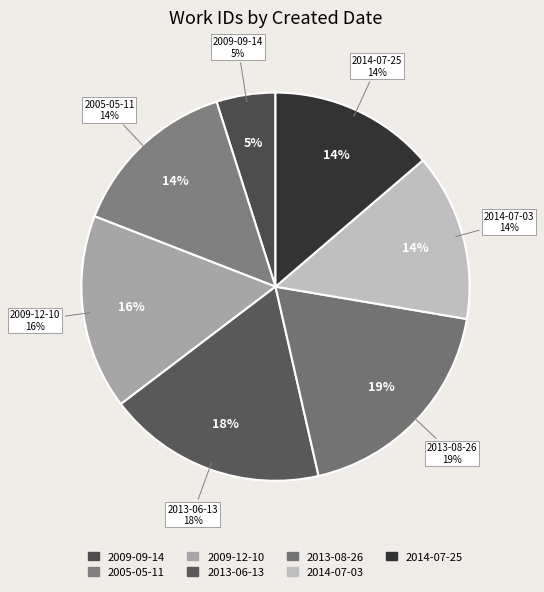

Which category has the smallest portion of the pie?

2009-09-14